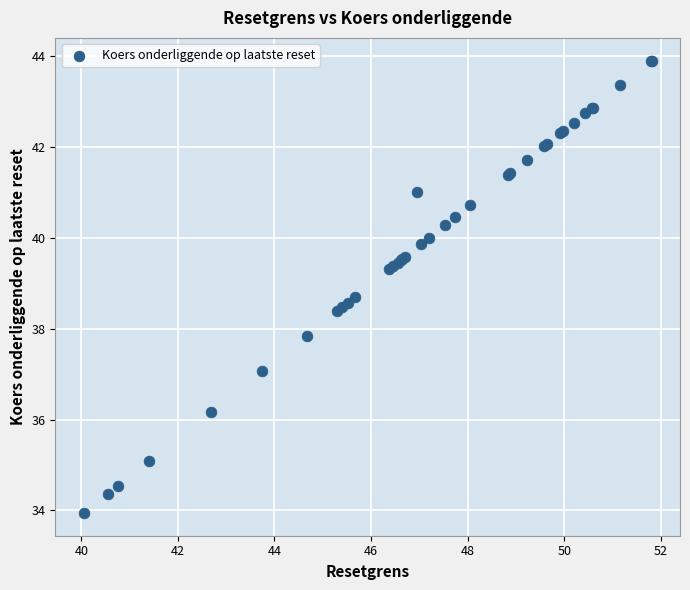

What Y value in the scatter plot is closest to 38?

37.9